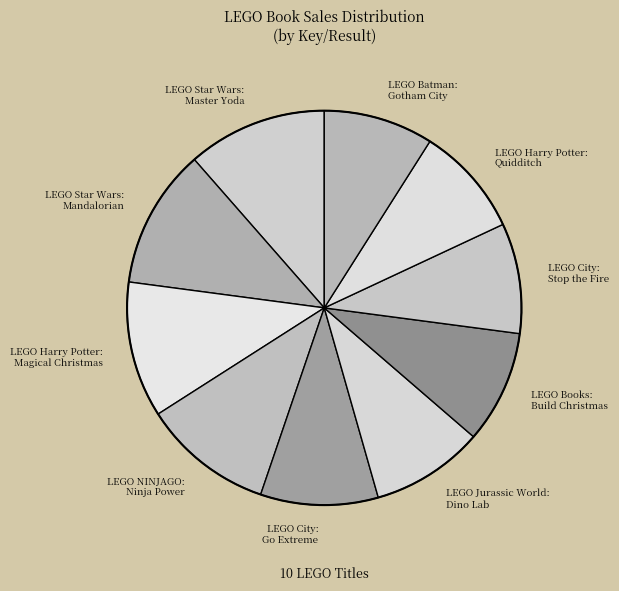

Is the sum of LEGO City: Go Extreme and LEGO Harry Potter: Magical Christmas greater than half?

No